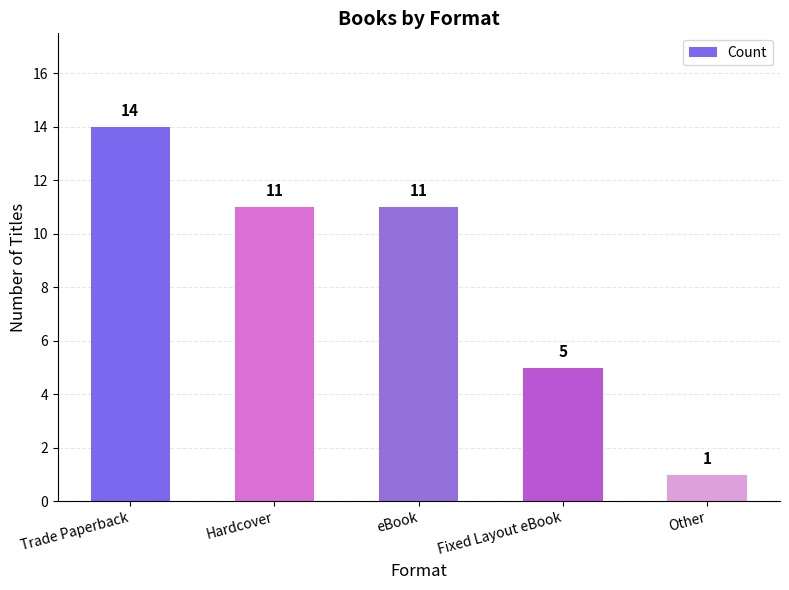

What is the ratio of the value at Trade Paperback to the value at Fixed Layout eBook?

2.8